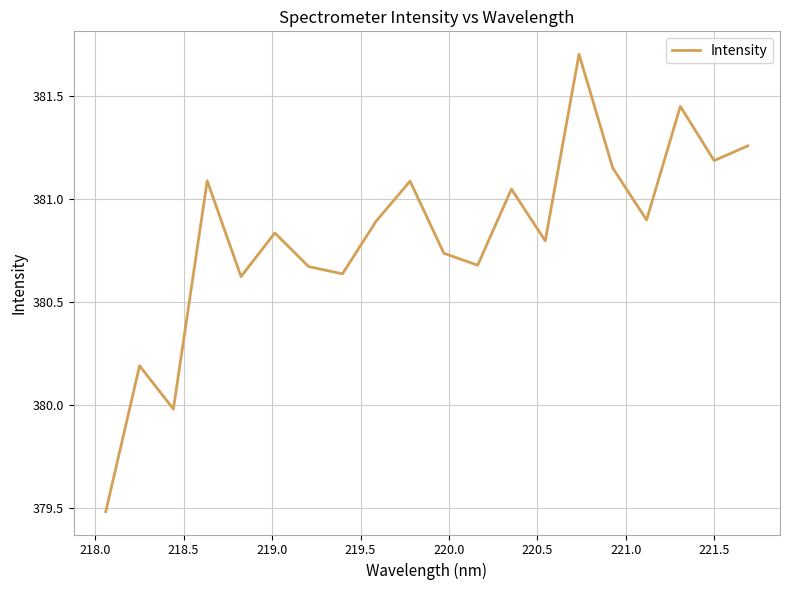

What is the difference between the maximum and minimum values?

2.2